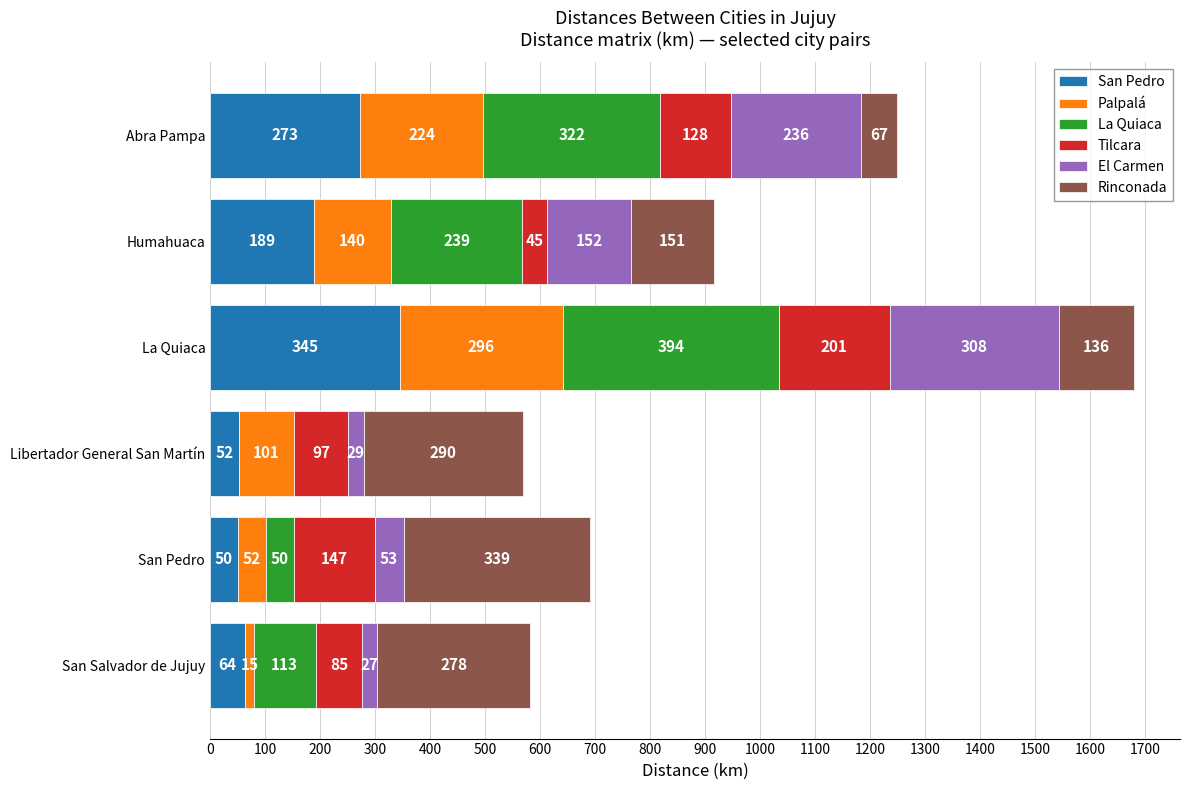

The San Pedro series shows 52 at Libertador General San Martín. True or false?

True